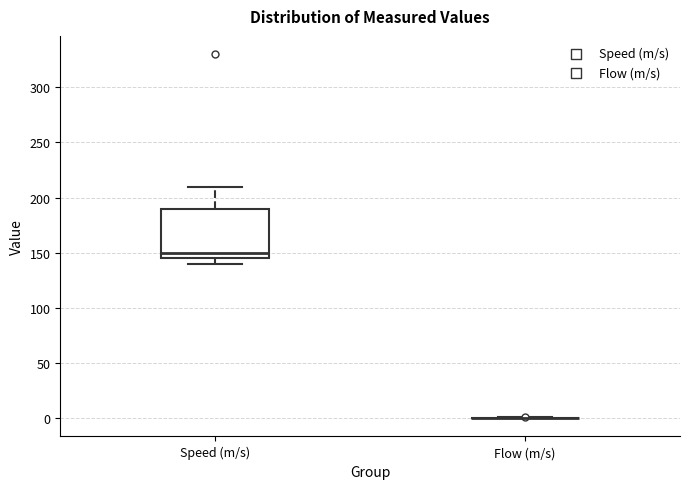

Reading left to right, read every box against the y-axis: the position of its median line, the range the box covers, and the ends of its whiskers. The values are not printed on the chart, so give them approximately, as read against the axis.

Speed (m/s): median 150, box 145 to 190, whiskers 140 to 210
Flow (m/s): box collapsed to a line at 0, whiskers 0 to 0